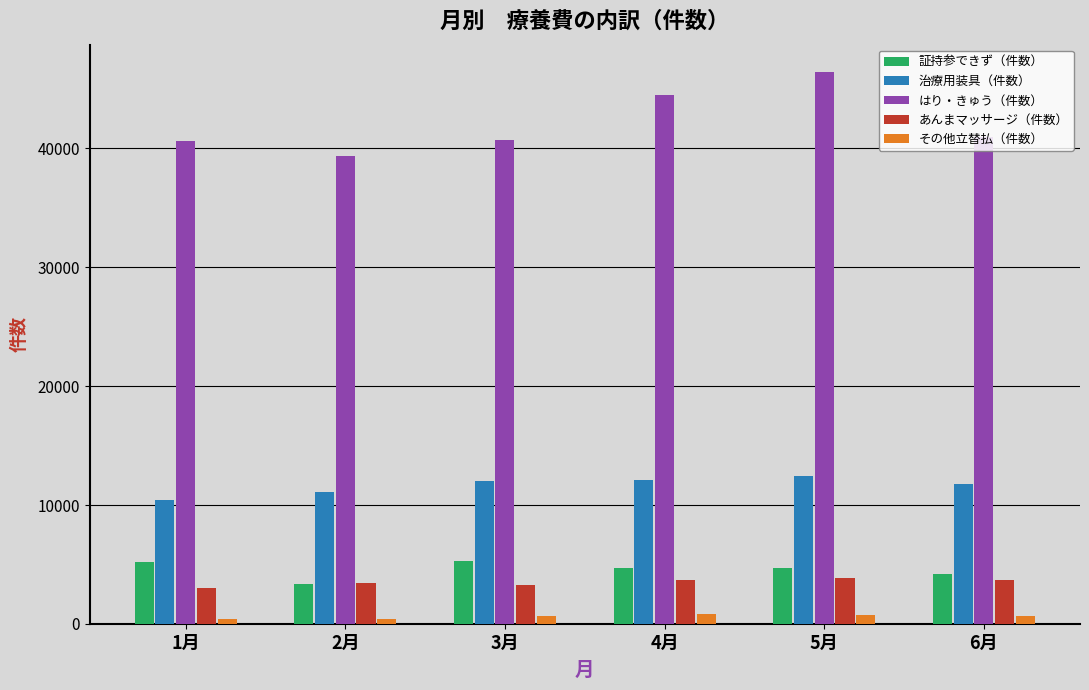

True or false: 治療用装具（件数） has a value of 14554 at 2月.

False